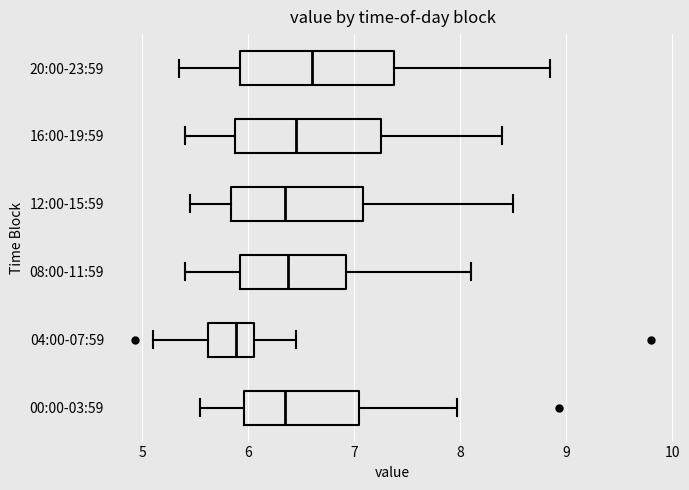

Which box has the furthest to the right median line?

20:00-23:59